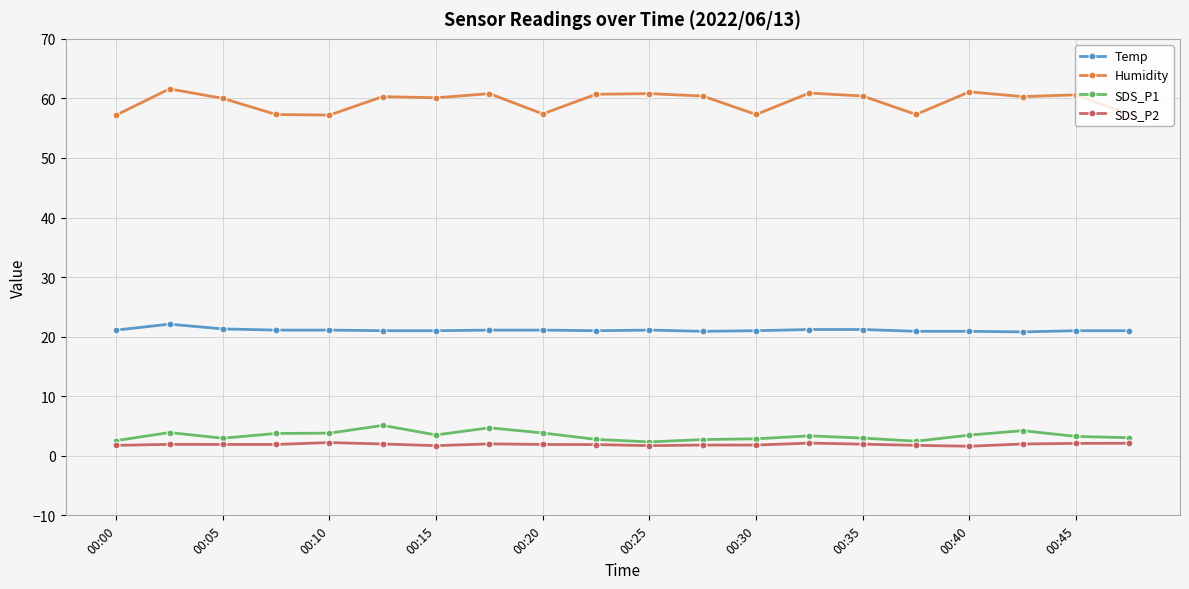

What are all the series names shown in the legend?

Temp, Humidity, SDS_P1, SDS_P2